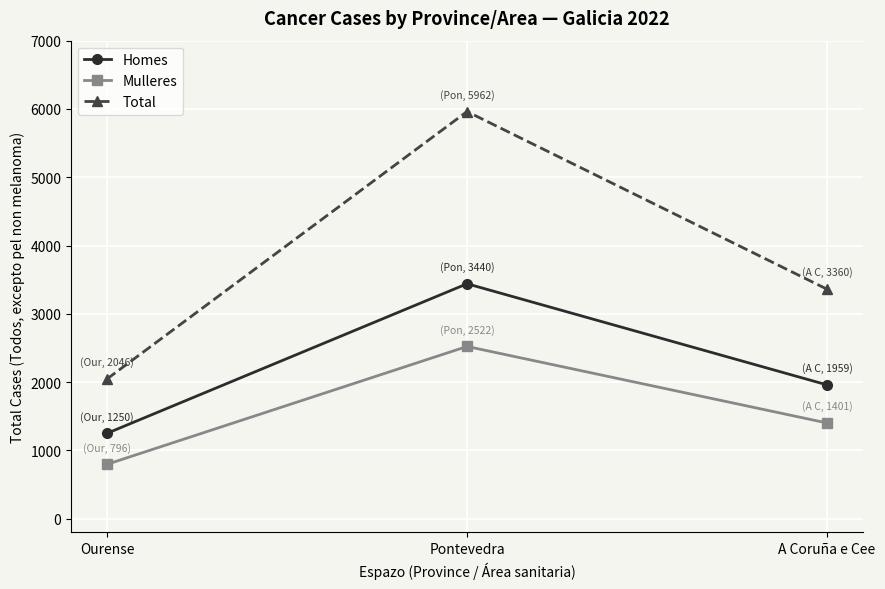

Rank the series by their maximum value, from highest to lowest.

Total, Homes, Mulleres